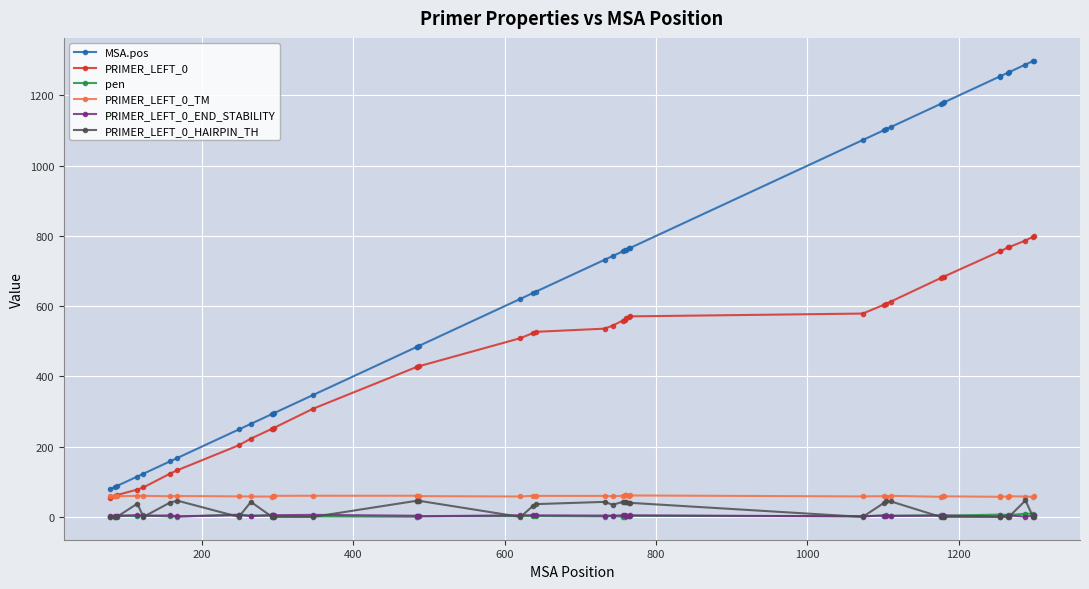

What is the lowest value of the pen series?

0.3